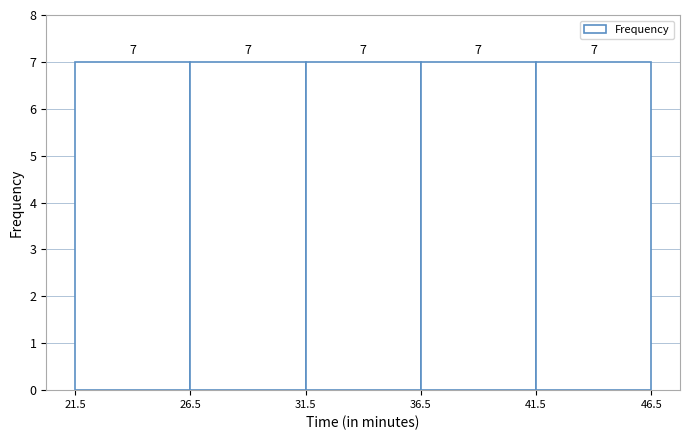

Reading left to right, transcribe this chart: for each bar, give the range it covers on the x-axis and its height.

21.5 to 26.5: 7
26.5 to 31.5: 7
31.5 to 36.5: 7
36.5 to 41.5: 7
41.5 to 46.5: 7